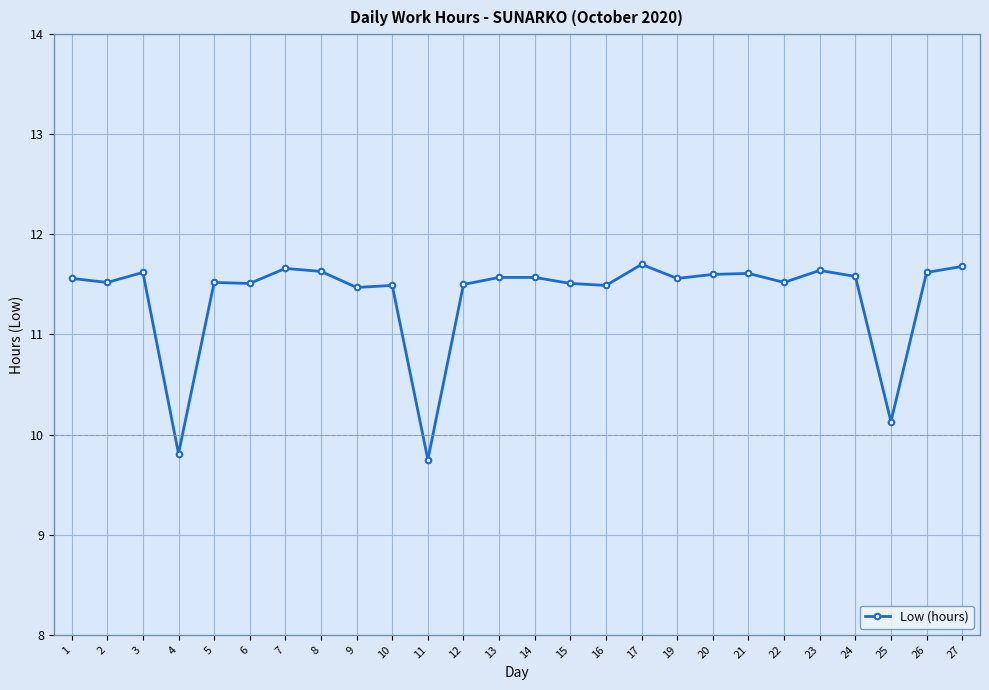

True or false: the data has more than 1 interior local peaks.

True